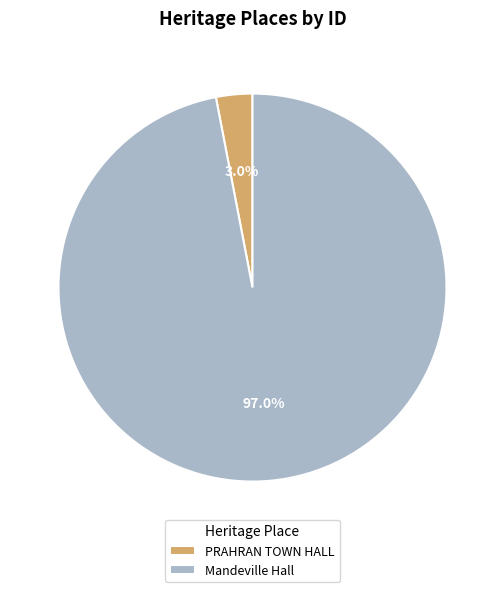

What is the majority slice?

Mandeville Hall